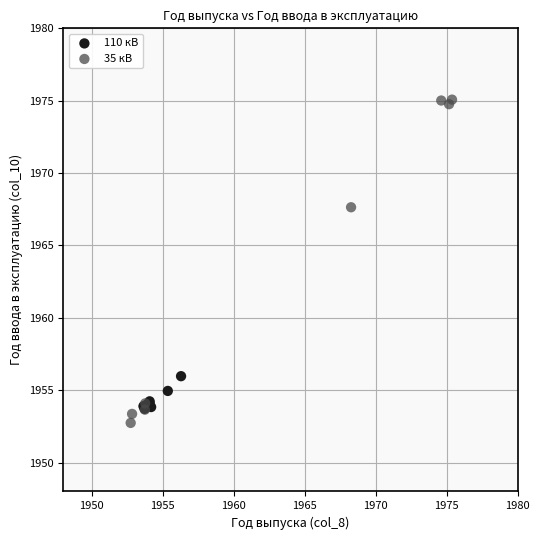

What are all the series names shown in the legend?

110 кВ, 35 кВ